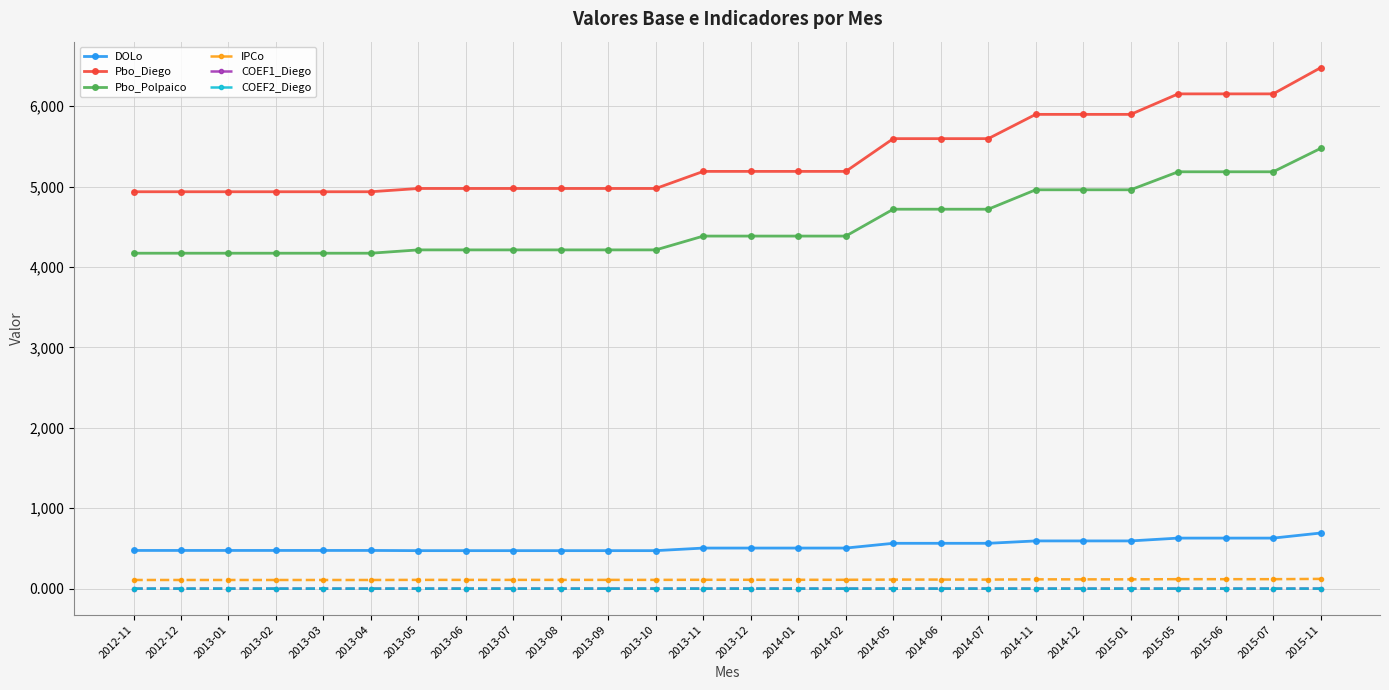

Which series changed the most between 2013-02 and 2015-05?

Pbo_Diego